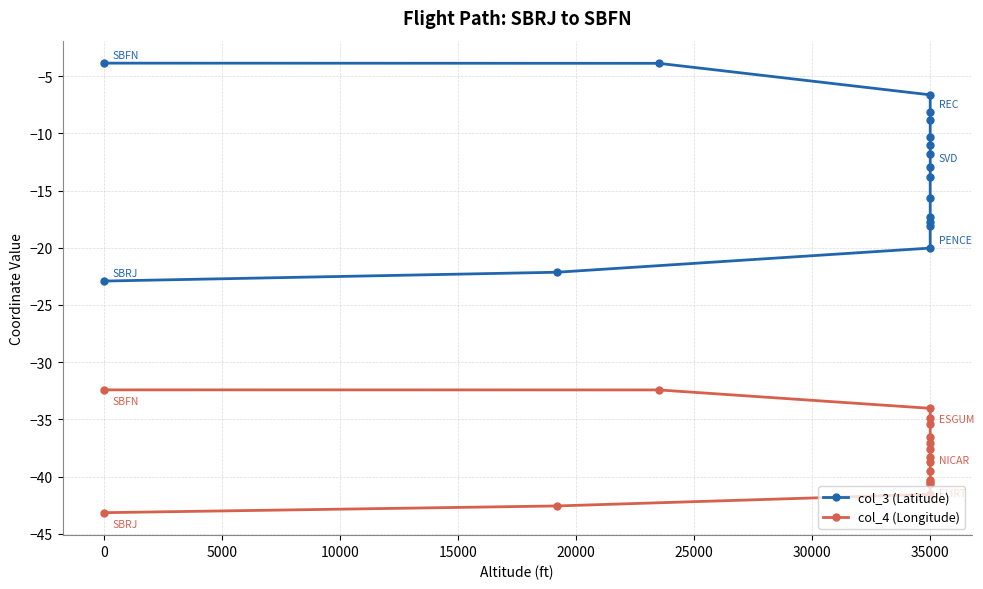

Reading right to left, transcribe all the data shown in this chart.

col_3 (Latitude): -3.9	-3.9	-6.6	-8.1	-8.8	-10.3	-11.0	-11.8	-12.9	-13.8	-15.7	-17.3	-17.7	-18.1	-20.0	-22.1	-22.9
col_4 (Longitude): -32.4	-32.4	-34.0	-34.9	-35.4	-36.6	-37.1	-37.6	-38.3	-38.7	-39.6	-40.3	-40.5	-40.7	-41.6	-42.6	-43.2